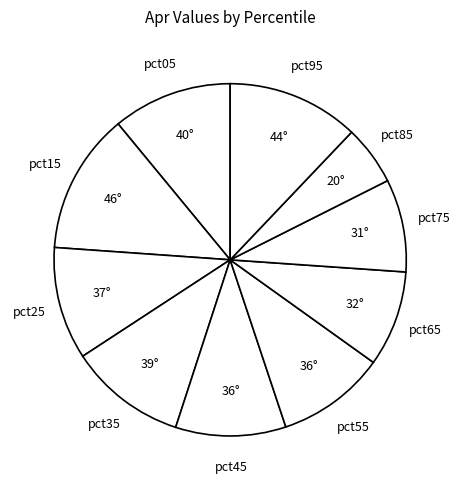

True or false: pct35 accounts for 5% of the total.

False